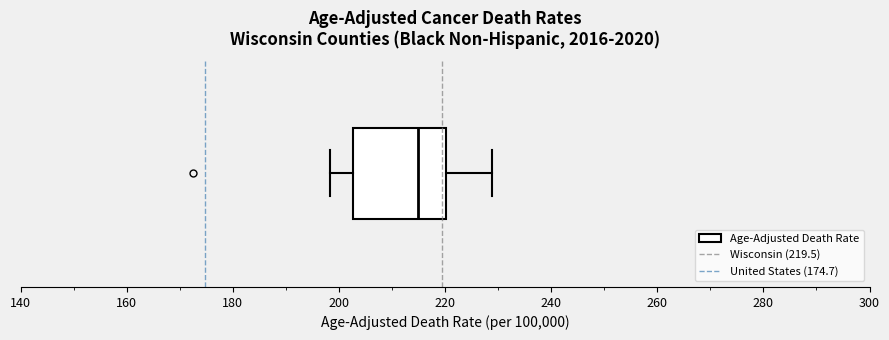

Read this box plot against the x-axis: the position of the median line, the range covered by the box, and the ends of both whiskers. The values are not printed on the chart, so give them approximately, as read against the axis.

median 216, box 202 to 220, whiskers 198 to 228